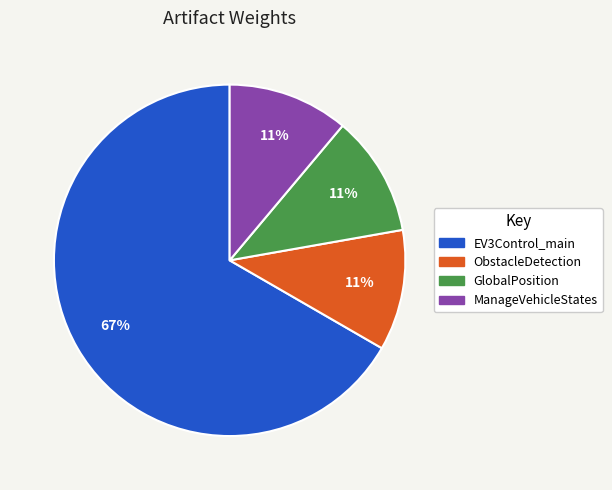

Count the number of slices in the pie.

4